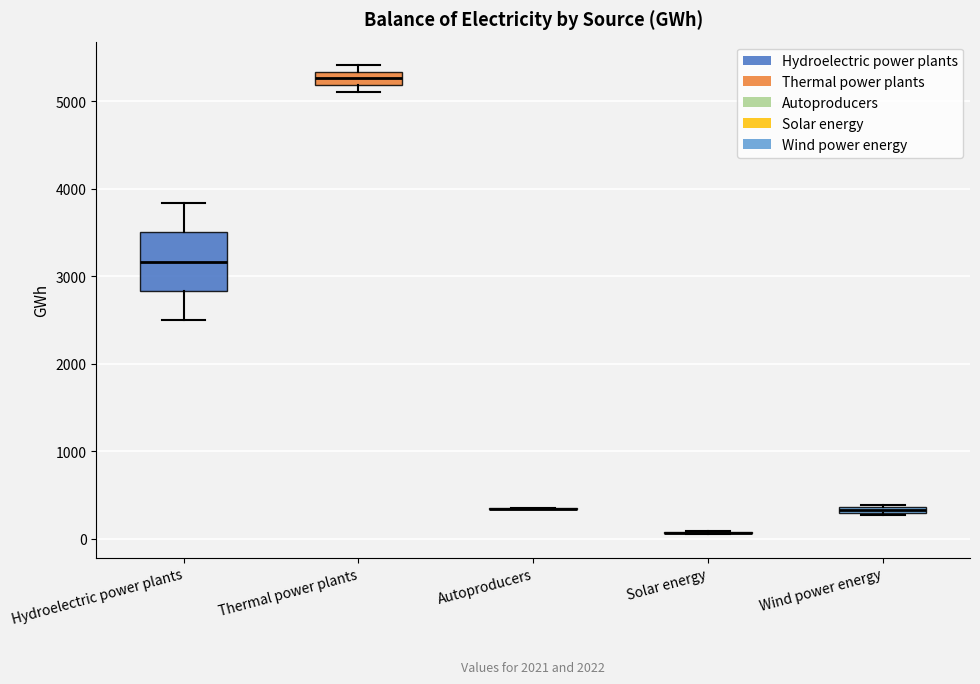

Which box is the tallest, from its lower edge to its upper edge?

Hydroelectric power plants